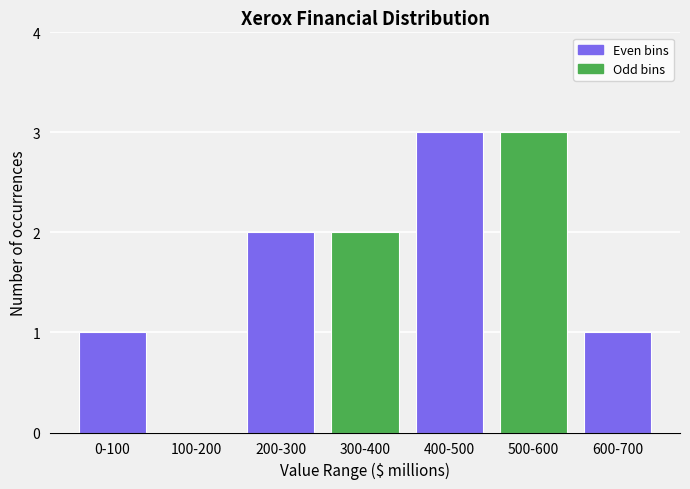

Reading right to left, transcribe all the data shown in this chart.

600-700=1	500-600=3	400-500=3	300-400=2	200-300=2	100-200=0	0-100=1